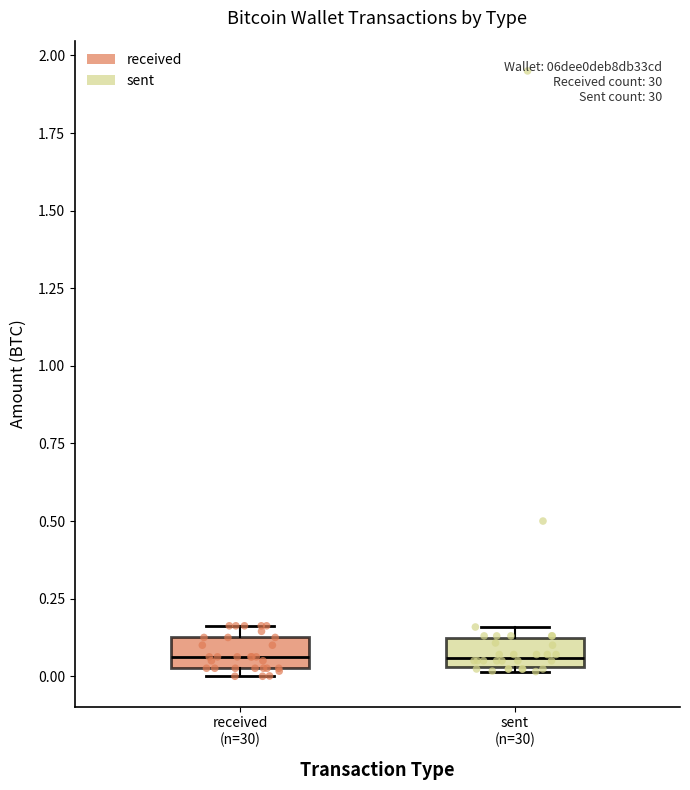

Reading left to right, transcribe this box plot: for each box, give where its median line is, the range the box spans, and where its two whiskers end, as read against the y-axis. The values are not printed on the chart, so give them approximately, as read against the axis.

received (n=30): median 0.05 (inside the box), box 0.05 to 0.15, whiskers 0.00 to 0.15 (just above the box's upper edge)
sent (n=30): median 0.05 (just above the box's lower edge), box 0.05 to 0.10, whiskers 0.00 to 0.15